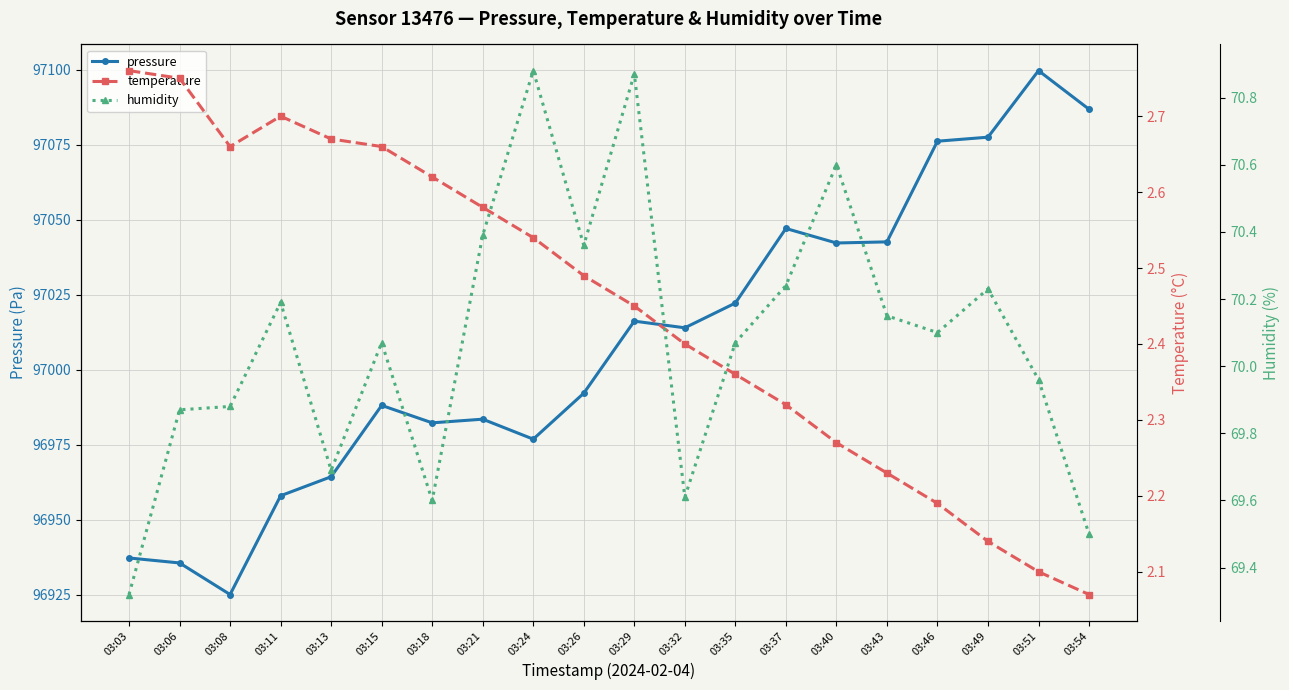

The temperature series shows 1.8 at 03:06. True or false?

False